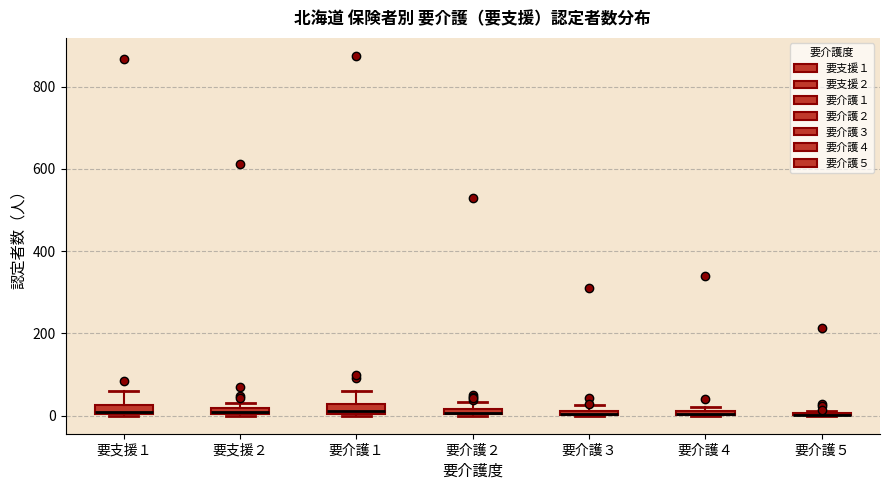

Where is the lower edge of the box for 要介護３ on the y-axis? The values are not printed on the chart, so give them approximately, as read against the axis.

0